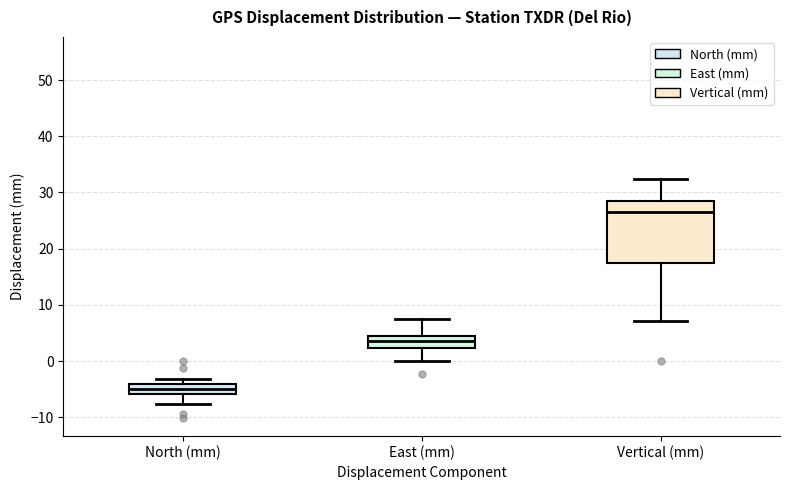

Reading left to right, transcribe this box plot: for each box, give where its median line is, the range the box spans, and where its two whiskers end, as read against the y-axis. The values are not printed on the chart, so give them approximately, as read against the axis.

North (mm): median -5, box -6 to -4, whiskers -8 to -3
East (mm): median 4, box 2 to 5, whiskers 0 to 8
Vertical (mm): median 26, box 18 to 29, whiskers 7 to 32